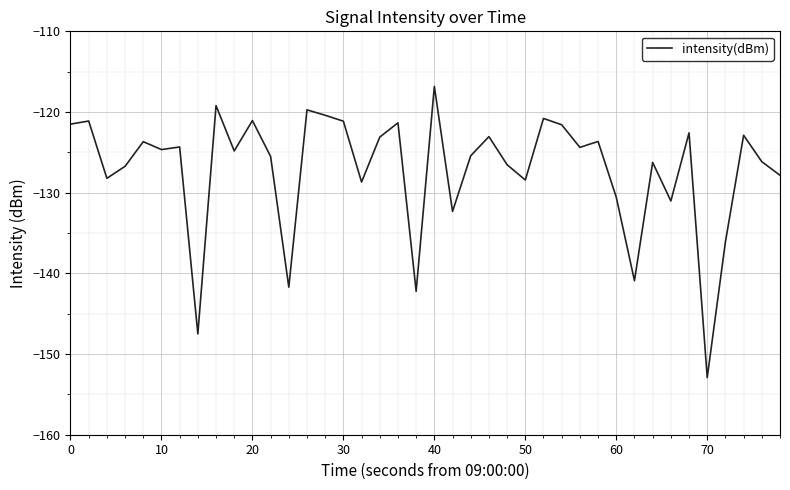

What is the difference between the maximum and minimum values?

36.1